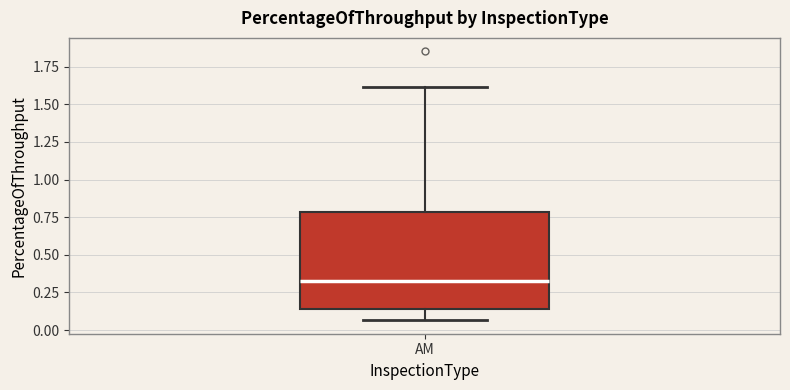

Read this box plot against the y-axis: the position of the median line, the range covered by the box, and the ends of both whiskers. The values are not printed on the chart, so give them approximately, as read against the axis.

median 0.30, box 0.15 to 0.80, whiskers 0.05 to 1.60